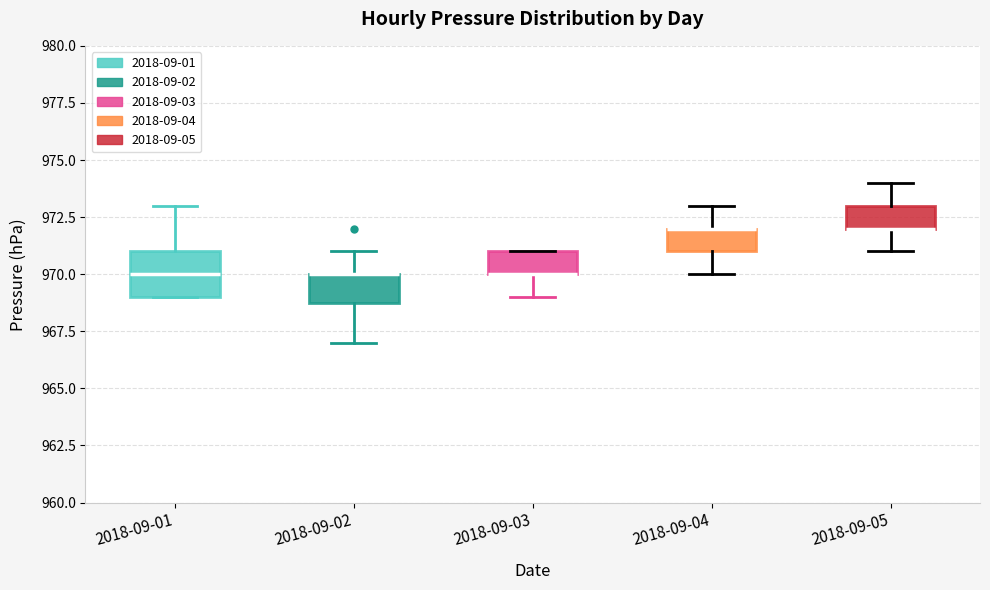

Where is the lower edge of the box for 2018-09-03 on the y-axis? The values are not printed on the chart, so give them approximately, as read against the axis.

970